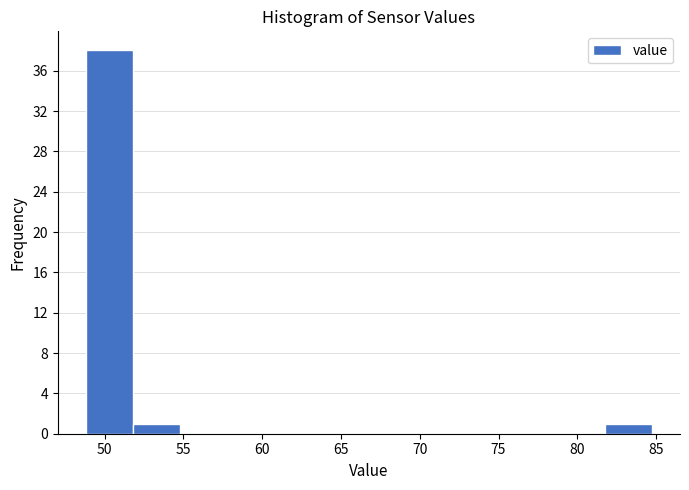

Over which range of the x-axis is the bar tallest?

49.0 to 52.0